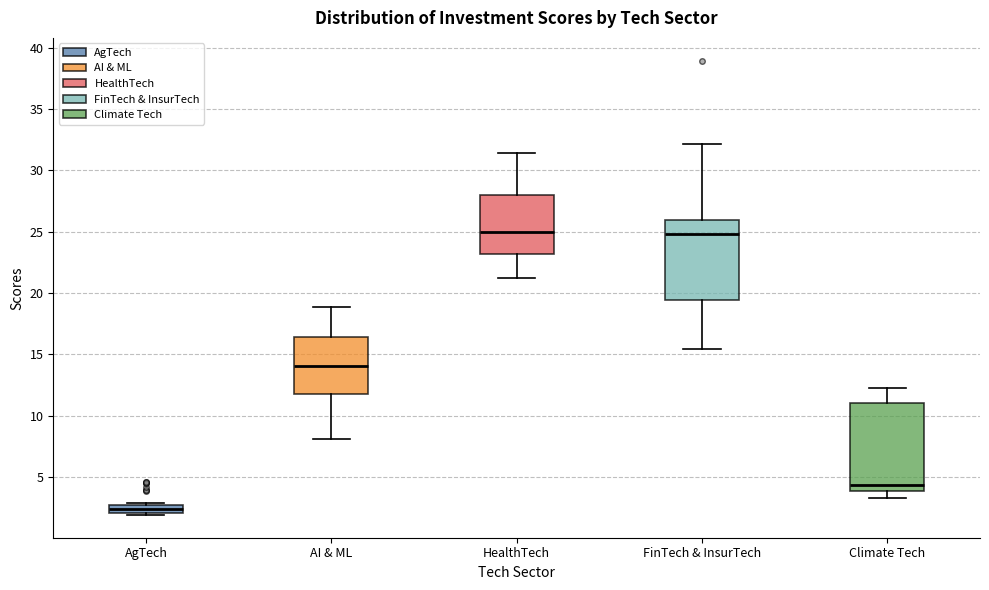

Where is the upper edge of the box for AgTech on the y-axis? The values are not printed on the chart, so give them approximately, as read against the axis.

2.5